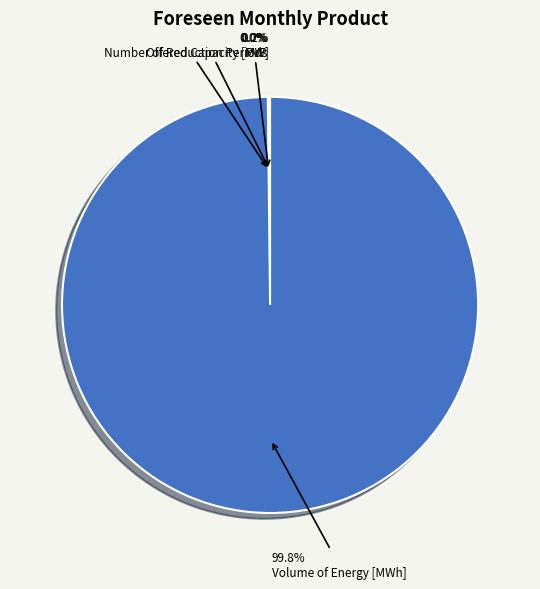

Which slice is the largest?

Volume of Energy [MWh]